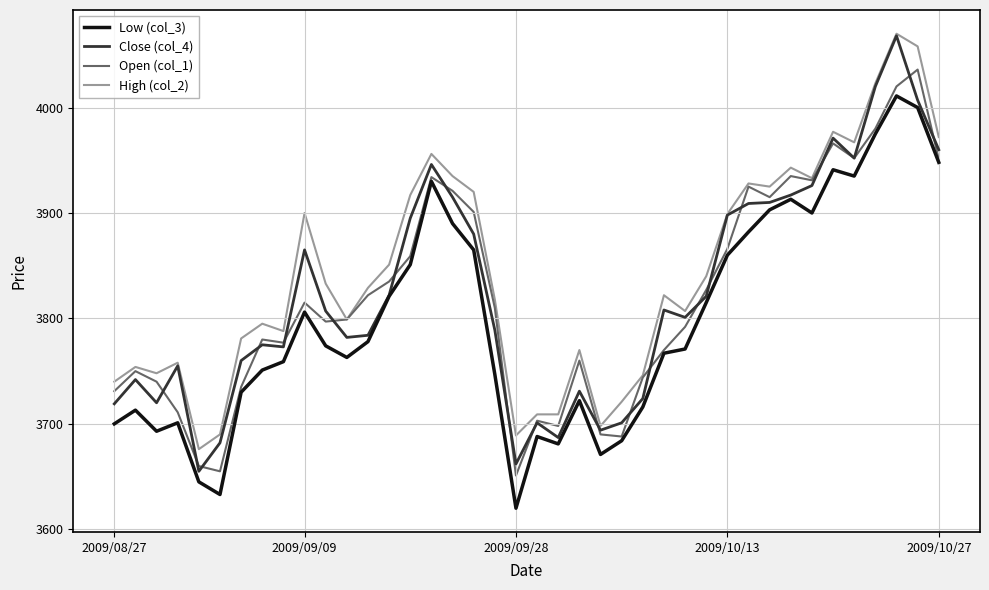

Which series has the largest range (max minus min)?

Close (col_4)